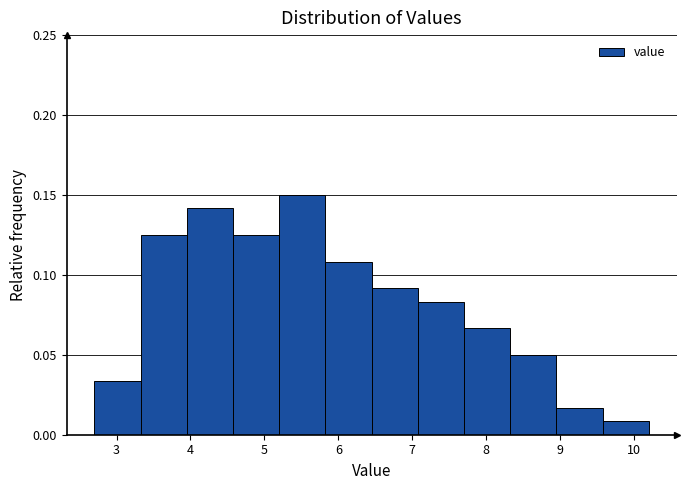

Reading left to right, transcribe this chart: for each bar, give the range it covers on the x-axis and its height. Neither the bar edges nor the heights are printed on the chart, so give them approximately, as read against the axes.

2.7 to 3.3: 0.035
3.3 to 4.0: 0.125
4.0 to 4.6: 0.140
4.6 to 5.2: 0.125
5.2 to 5.8: 0.150
5.8 to 6.5: 0.110
6.5 to 7.1: 0.090
7.1 to 7.7: 0.085
7.7 to 8.3: 0.065
8.3 to 9.0: 0.050
9.0 to 9.6: 0.015
9.6 to 10.2: 0.010